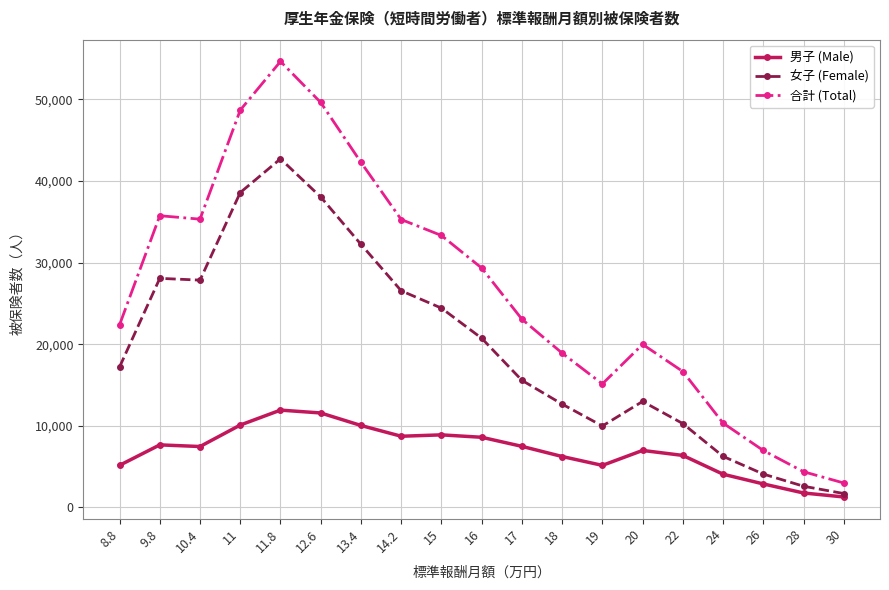

True or false: 女子 (Female) and 合計 (Total) cross at least once.

False